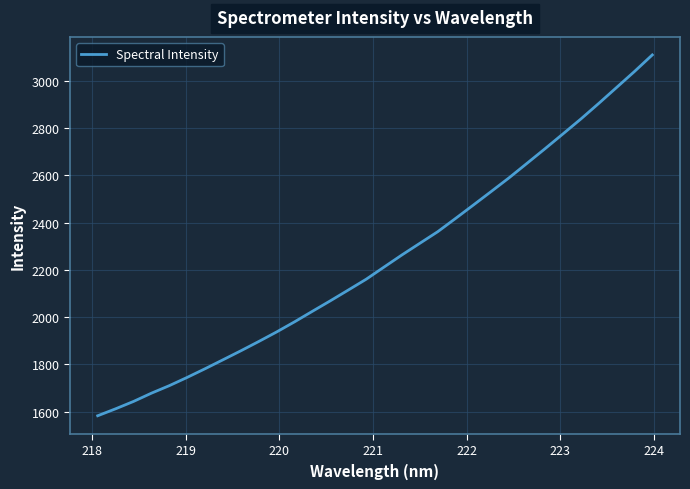

What is the smallest value displayed?

1582.3